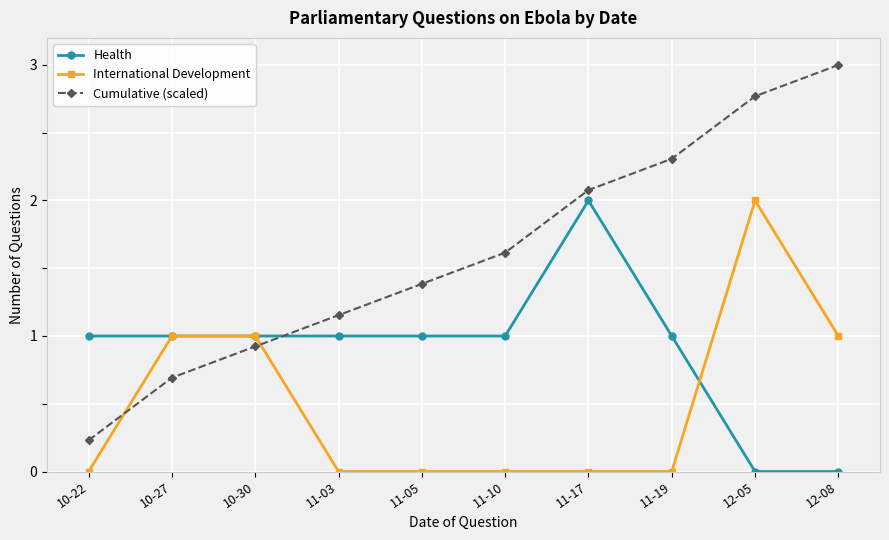

Rank the series by their average value, from lowest to highest.

International Development, Health, Cumulative (scaled)